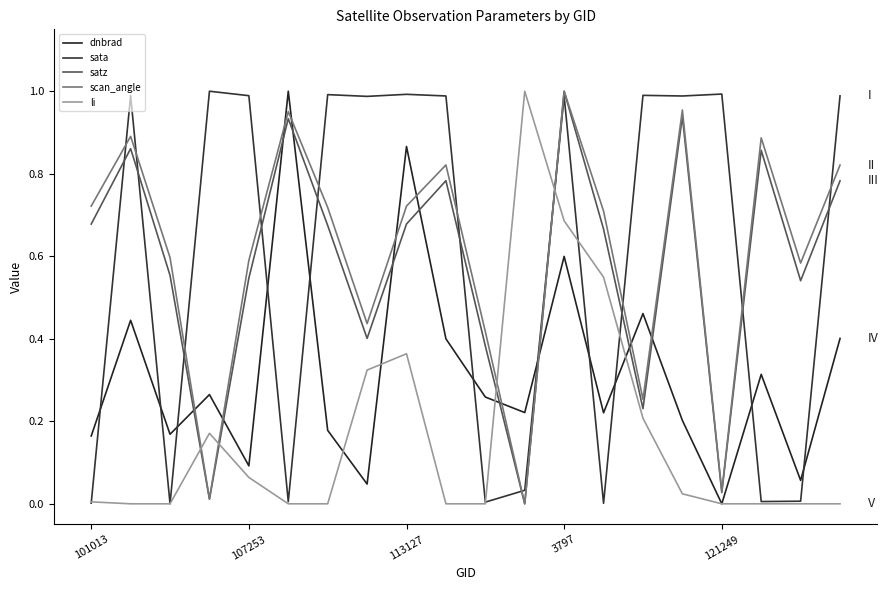

How many interior local valleys does the scan_angle series have?

6